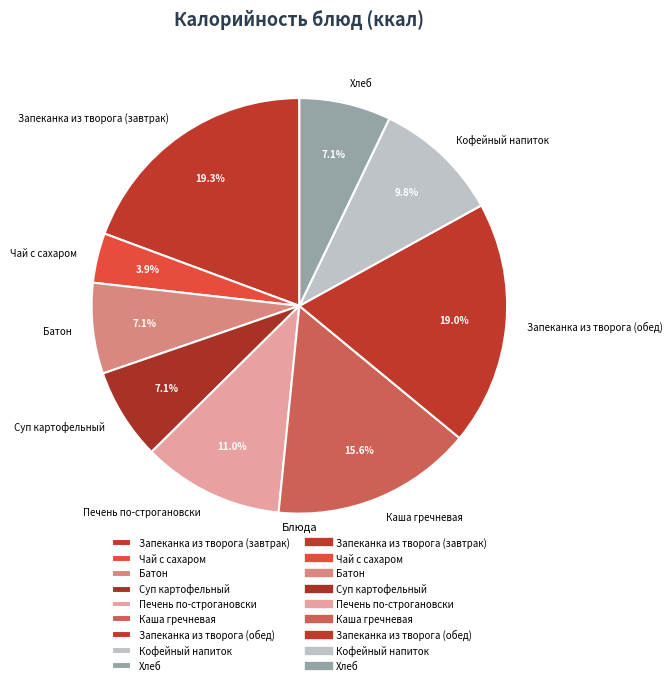

The Батон slice represents 19% of the pie. True or false?

False